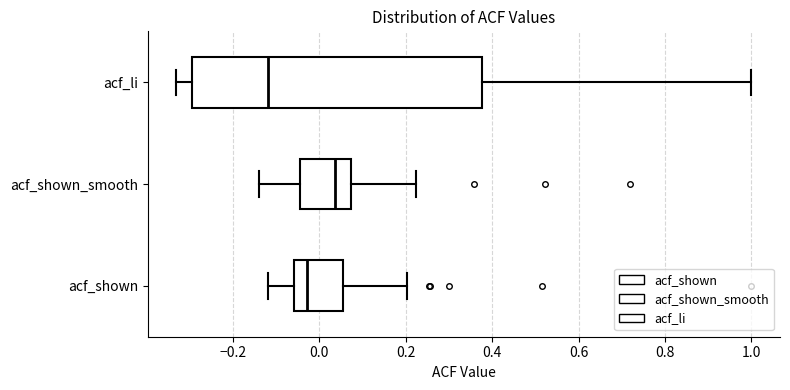

Which box has the furthest to the left median line?

acf_li